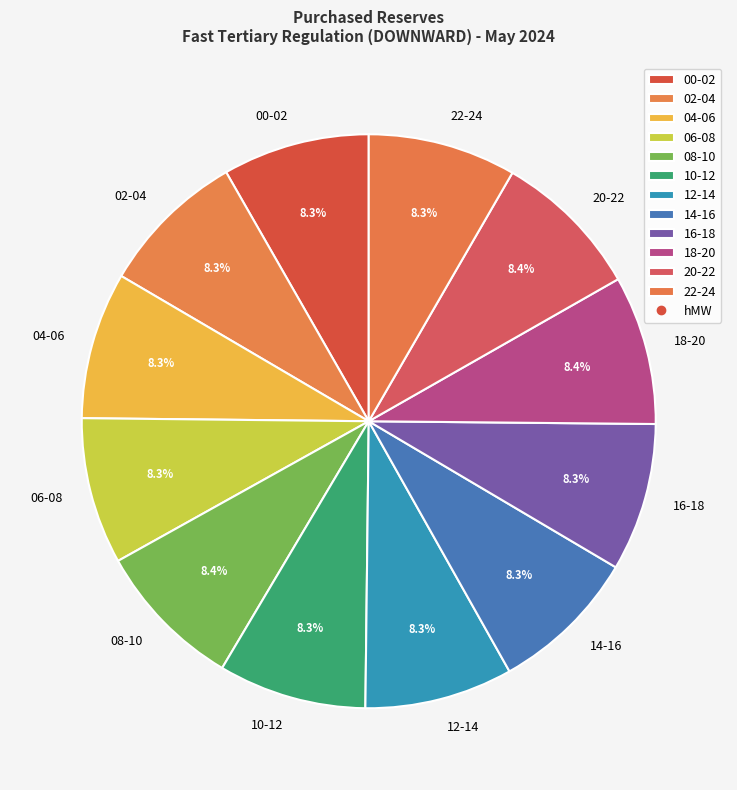

Does any single category account for the majority?

No